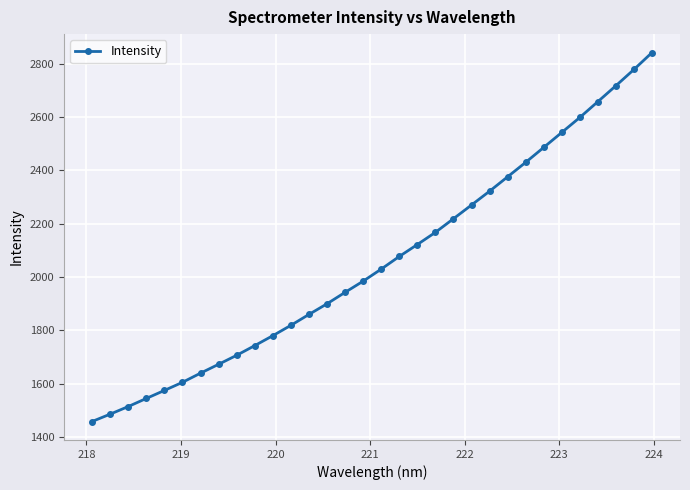

What is the difference between the maximum and minimum values?

1383.9